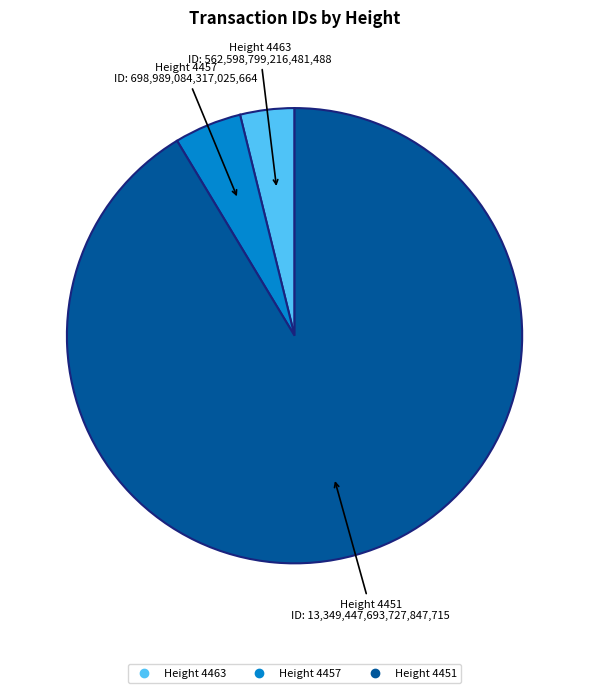

Does any single category account for the majority?

Yes